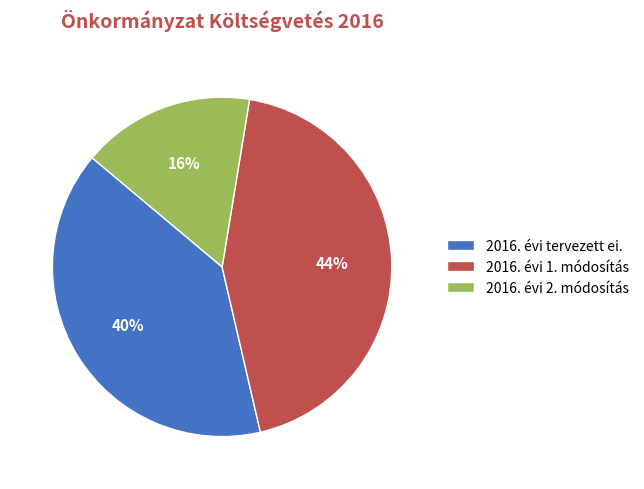

How many segments does this pie chart have?

3